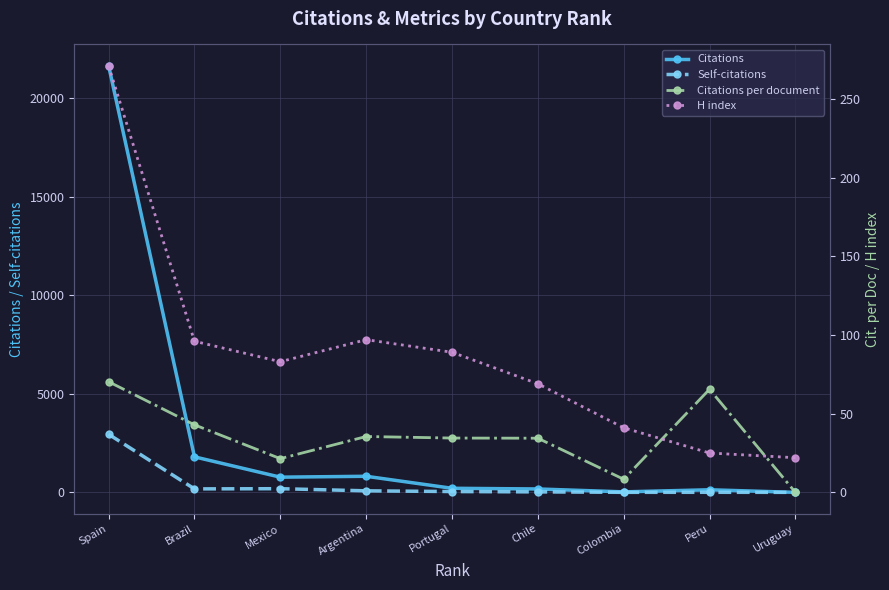

Is it true that Self-citations equals 64.6 at Mexico?

False